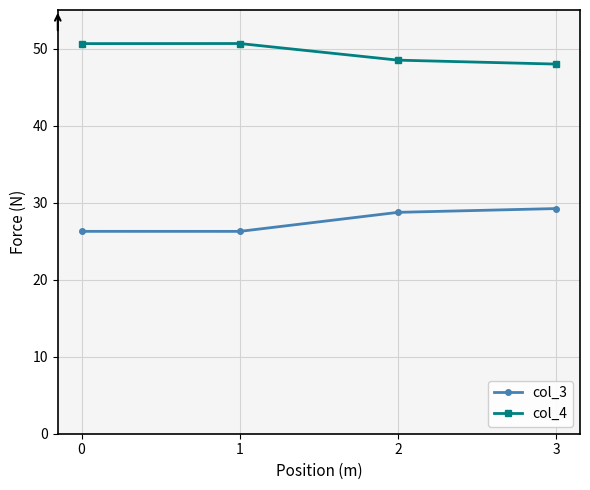

What is the sum of the col_4 values at 1 and 3?

98.6